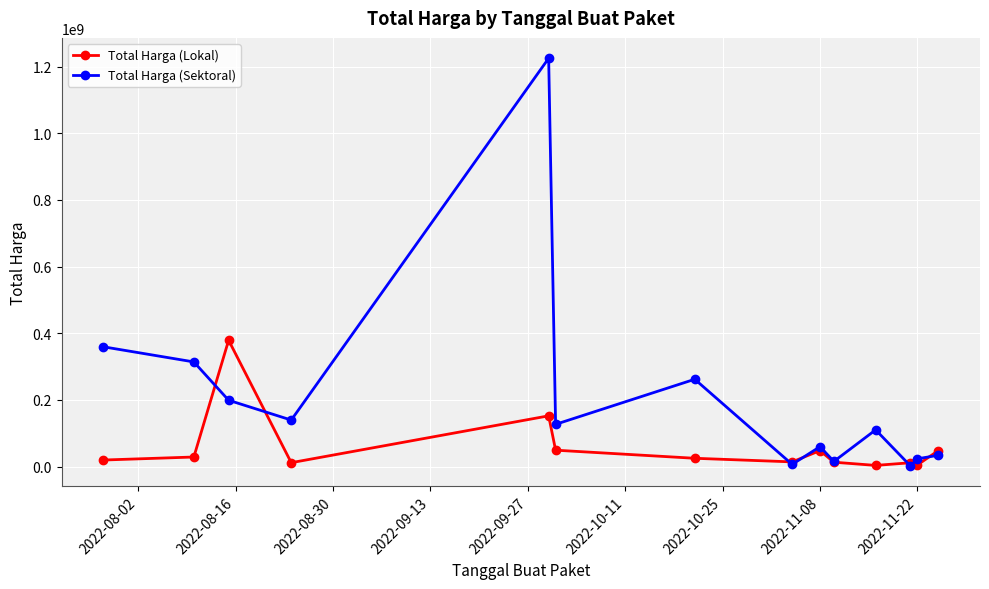

Rank the series by their maximum value, from highest to lowest.

Total Harga (Sektoral), Total Harga (Lokal)